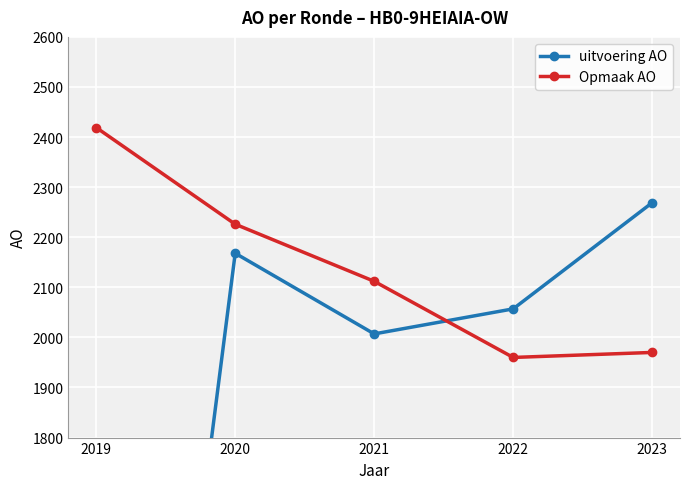

What is the sum of all uitvoering AO values?

8501